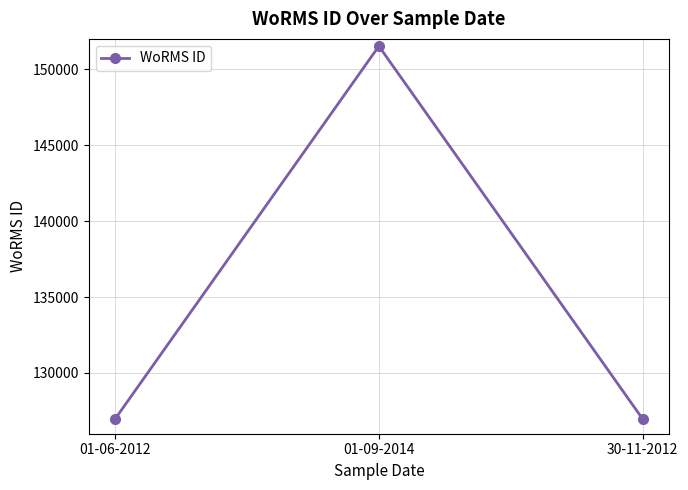

What position from the left is 01-06-2012?

1